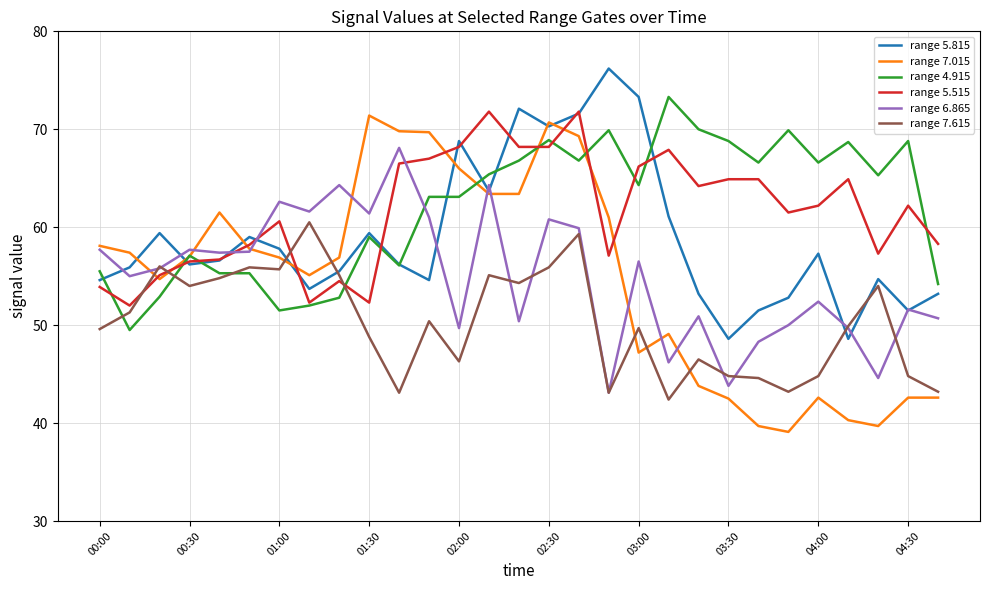

How many lines are shown in the chart?

6